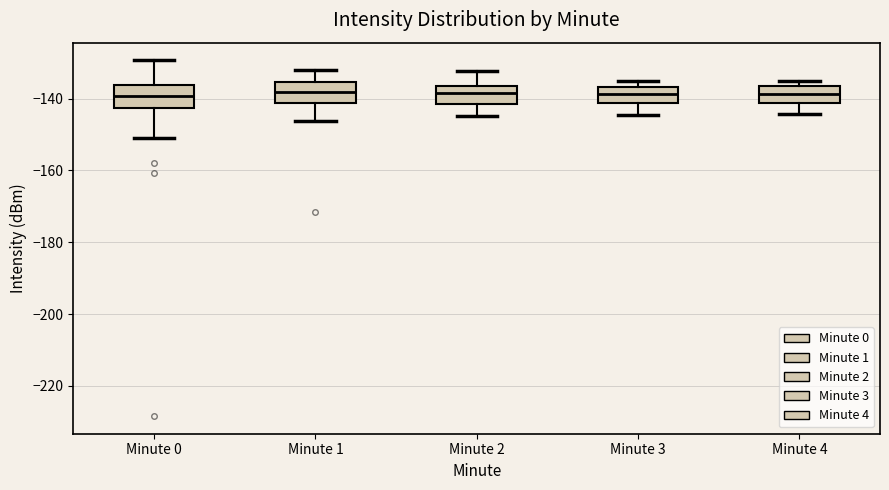

Reading left to right, read every box against the y-axis: the position of its median line, the range the box covers, and the ends of its whiskers. The values are not printed on the chart, so give them approximately, as read against the axis.

Minute 0: median -140, box -142 to -136, whiskers -150 to -130
Minute 1: median -138, box -142 to -136, whiskers -146 to -132
Minute 2: median -138, box -142 to -136, whiskers -144 to -132
Minute 3: median -138, box -142 to -136, whiskers -144 to -136 (just above the box's upper edge)
Minute 4: median -138, box -142 to -136, whiskers -144 to -136 (just above the box's upper edge)